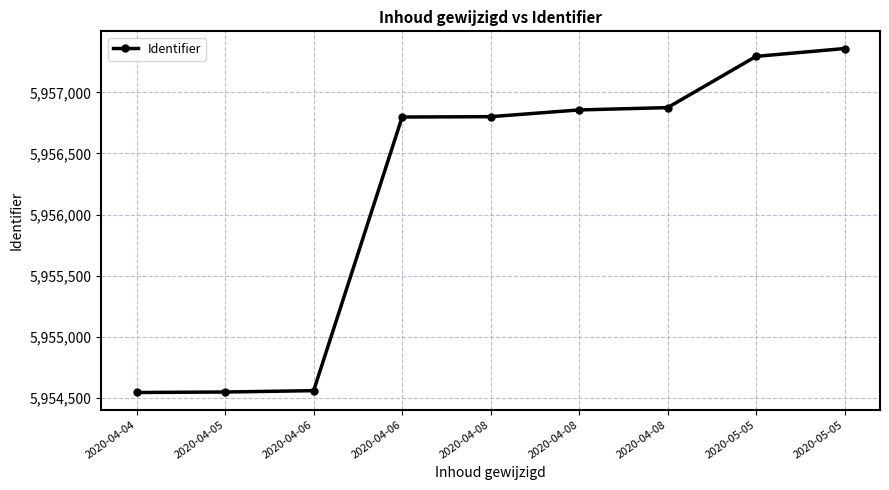

The value at 2020-04-08 is 5956875. True or false?

True